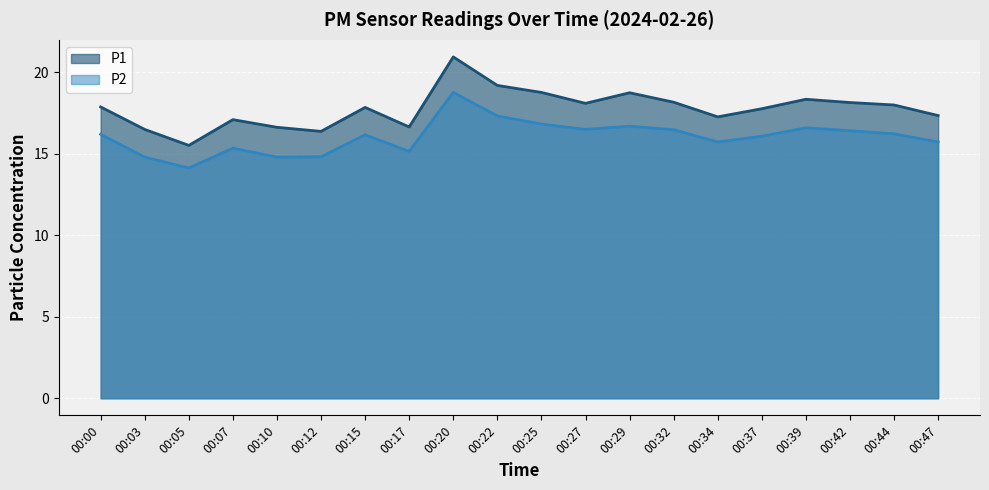

What are all the series names shown in the legend?

P1, P2